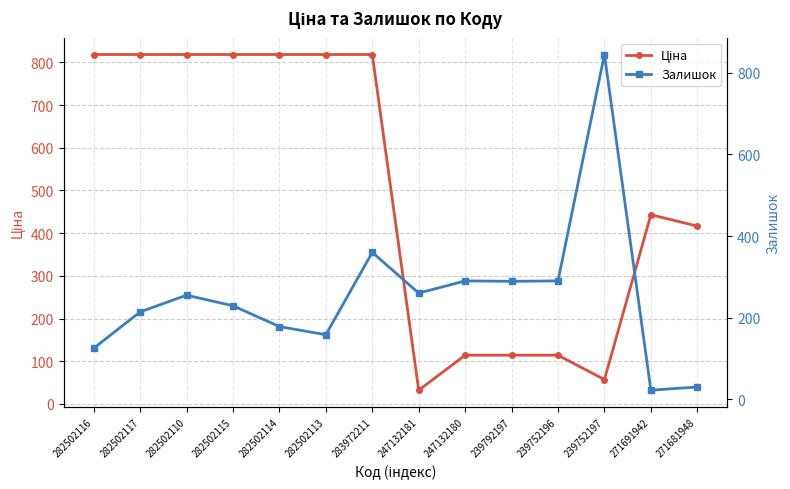

Does the chart have visible grid lines?

Yes